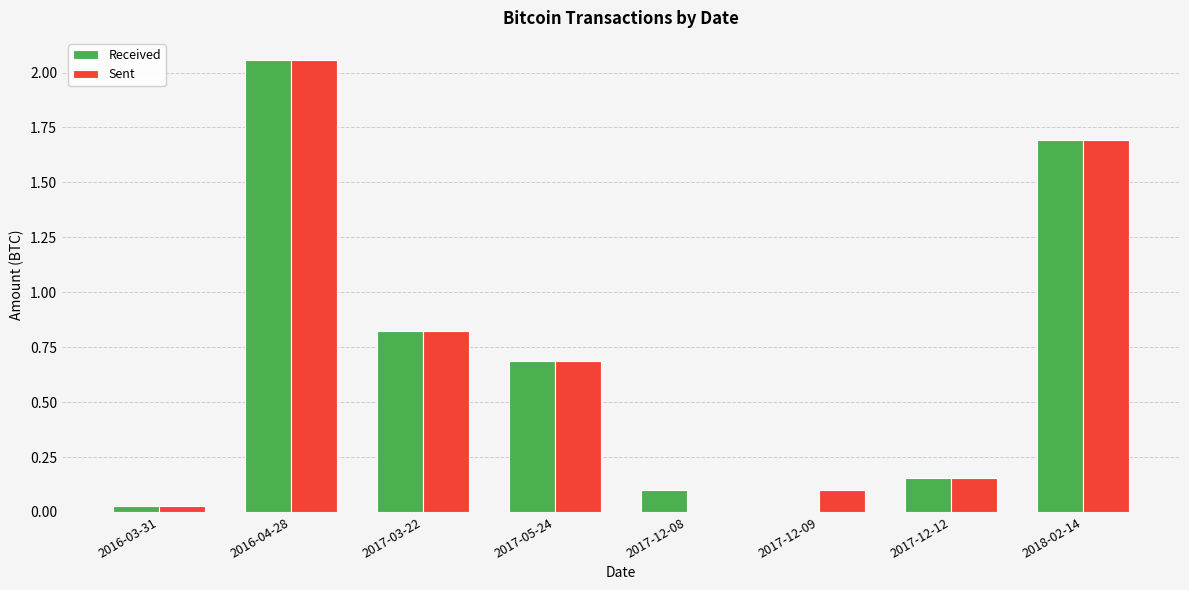

Read the Sent value at 2018-02-14.

1.7